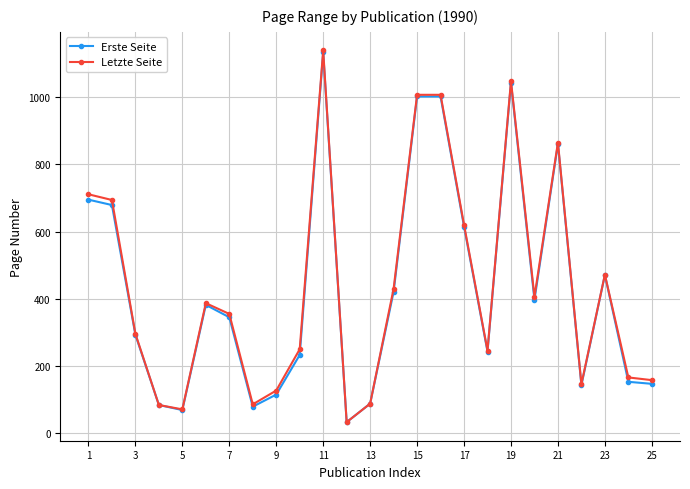

What is the highest value of the Erste Seite series?

1133